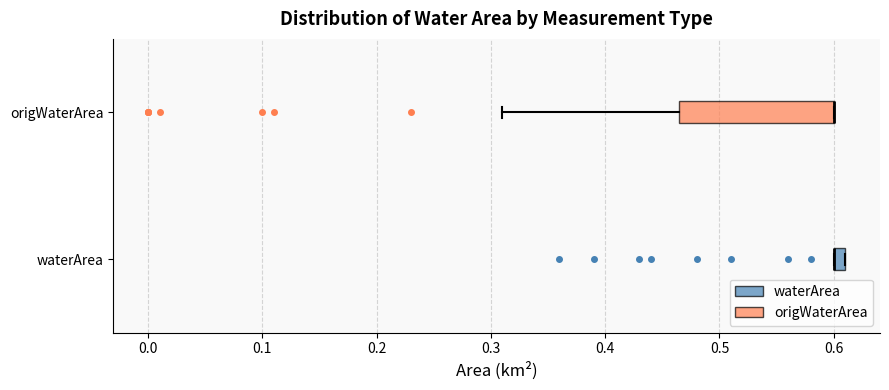

Where is the left edge of the box for origWaterArea on the x-axis? The values are not printed on the chart, so give them approximately, as read against the axis.

0.47